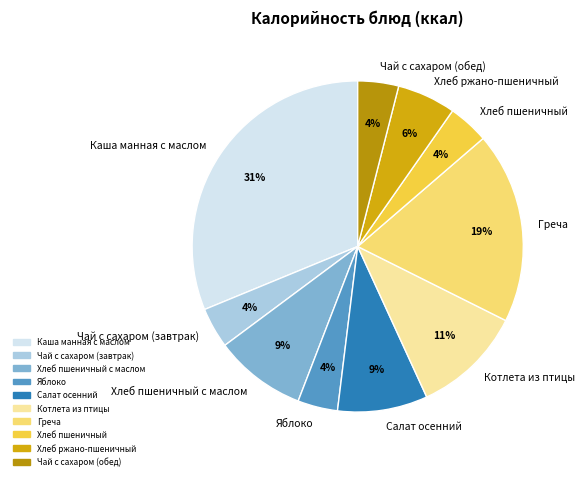

Which slice is the largest?

Каша манная с маслом